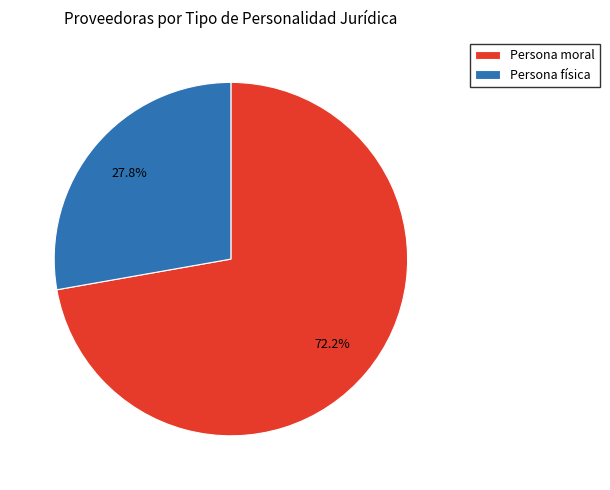

Is it true that Persona moral is 65% of the pie?

False